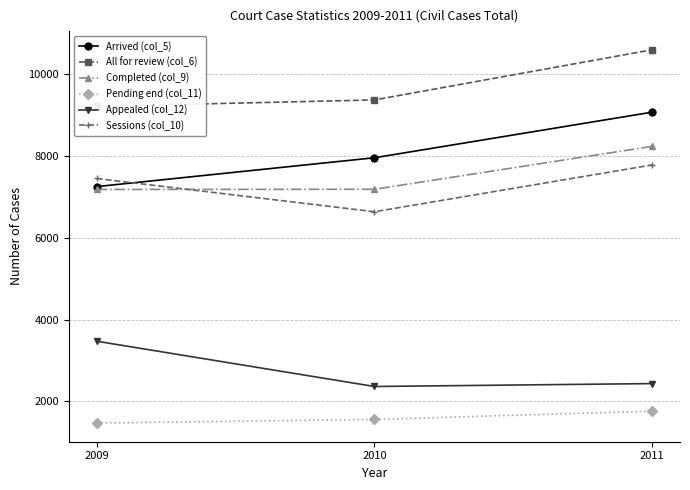

Where does the Sessions (col_10) series first go above 7448?

2011